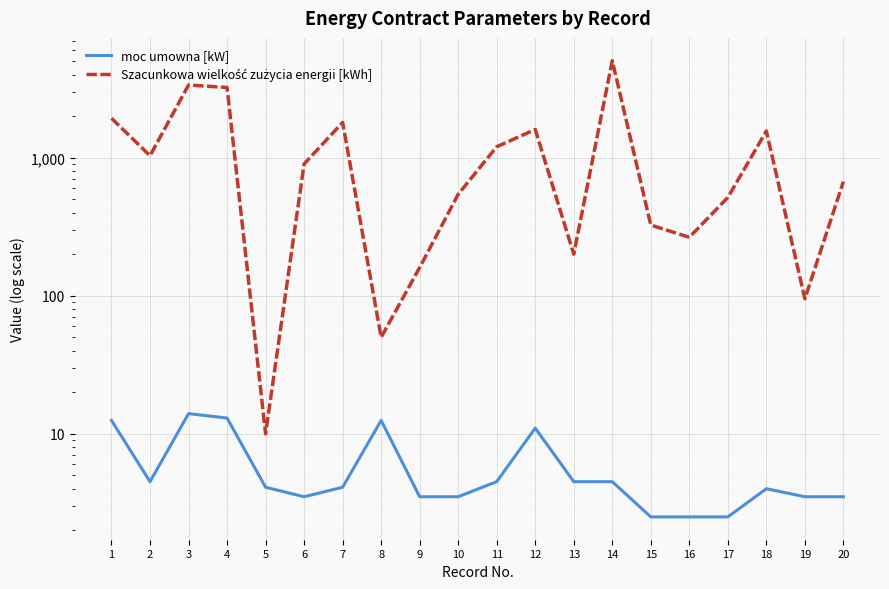

What is the difference between the moc umowna [kW] values at 3 and 6?

10.5